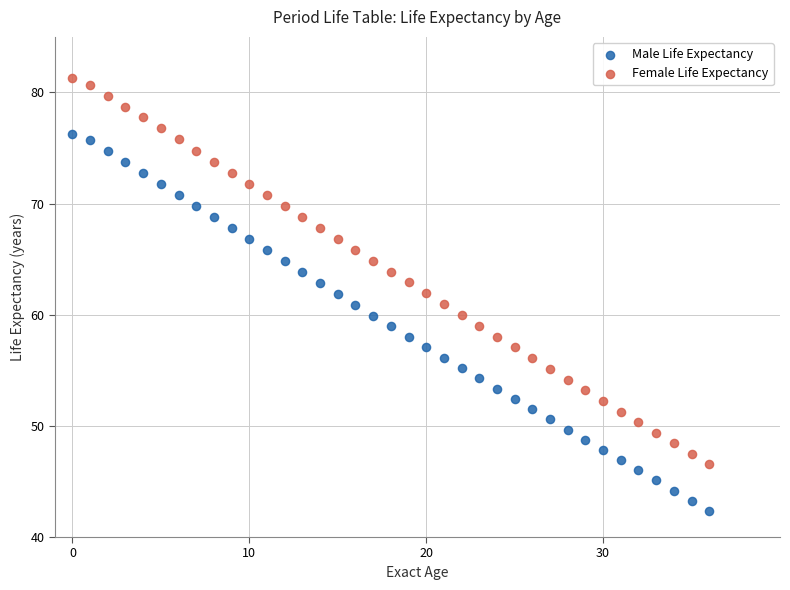

Which series has the widest spread of Y values?

Female Life Expectancy